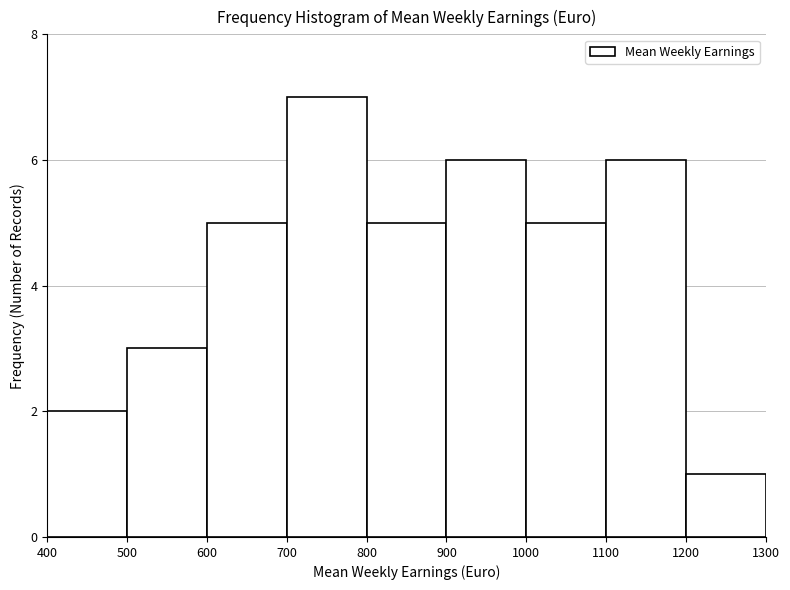

Reading left to right, transcribe this chart: for each bar, give the range it covers on the x-axis and its height. The values are not printed on the chart, so give them approximately, as read against the axis.

400 to 500: 2
500 to 600: 3
600 to 700: 5
700 to 800: 7
800 to 900: 5
900 to 1000: 6
1000 to 1100: 5
1100 to 1200: 6
1200 to 1300: 1